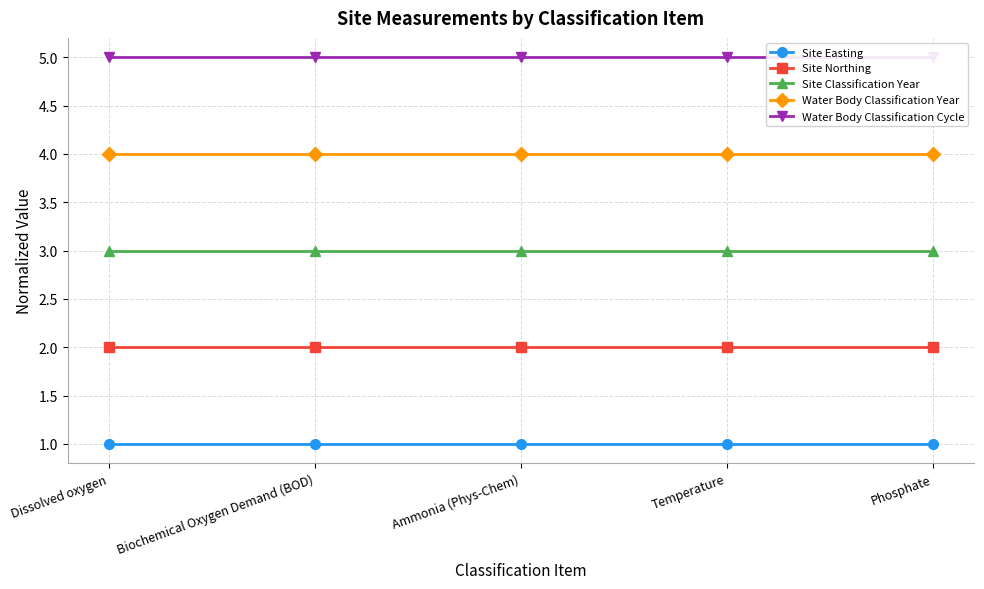

Reading right to left, list all the values displayed in this chart.

Site Easting: 1	1	1	1	1
Site Northing: 2	2	2	2	2
Site Classification Year: 3	3	3	3	3
Water Body Classification Year: 4	4	4	4	4
Water Body Classification Cycle: 5	5	5	5	5